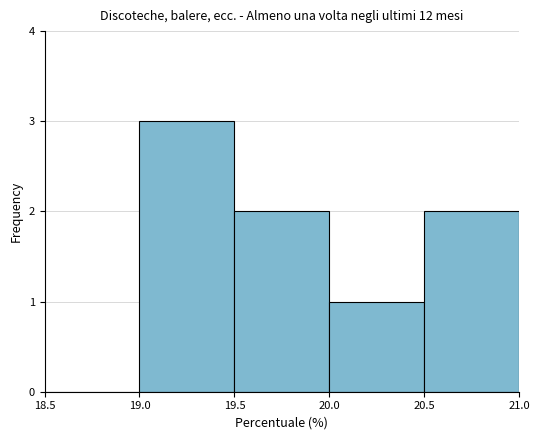

Reading left to right, transcribe this chart: for each bar, give the range it covers on the x-axis and its height. The values are not printed on the chart, so give them approximately, as read against the axis.

18.5 to 19.0: 0
19.0 to 19.5: 3
19.5 to 20.0: 2
20.0 to 20.5: 1
20.5 to 21.0: 2